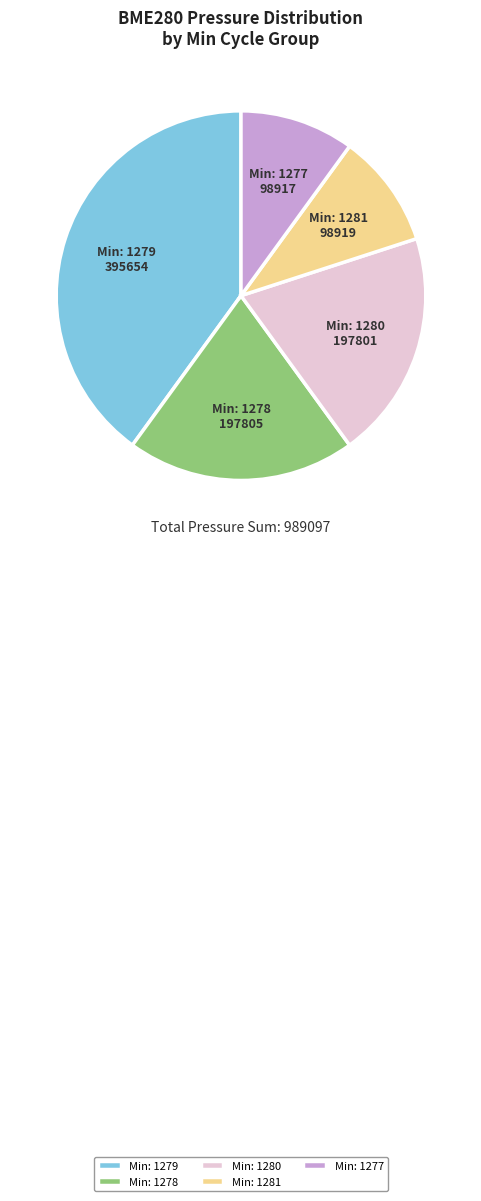

True or false: Min: 1278 accounts for 12% of the total.

False